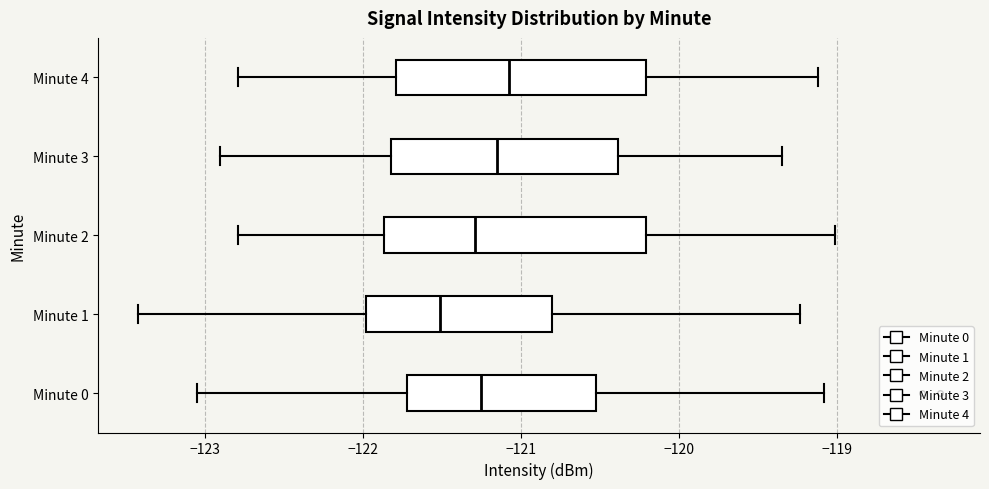

Where does the median line of the box for Minute 2 sit on the x-axis? The values are not printed on the chart, so give them approximately, as read against the axis.

-121.3